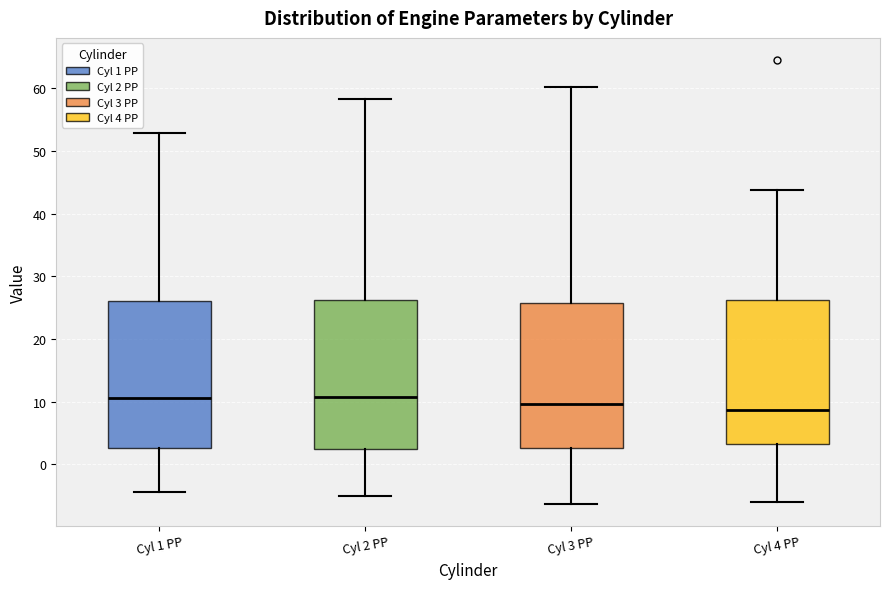

Reading left to right, transcribe this box plot: for each box, give where its median line is, the range the box spans, and where its two whiskers end, as read against the y-axis. The values are not printed on the chart, so give them approximately, as read against the axis.

Cyl 1 PP: median 11, box 3 to 26, whiskers -4 to 53
Cyl 2 PP: median 11, box 2 to 26, whiskers -5 to 58
Cyl 3 PP: median 10, box 3 to 26, whiskers -6 to 60
Cyl 4 PP: median 9, box 3 to 26, whiskers -6 to 44